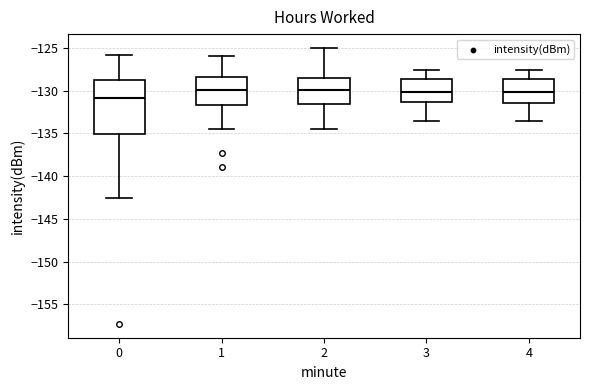

Where does the lower whisker of the box at x = 2 end on the y-axis? The values are not printed on the chart, so give them approximately, as read against the axis.

-134.5